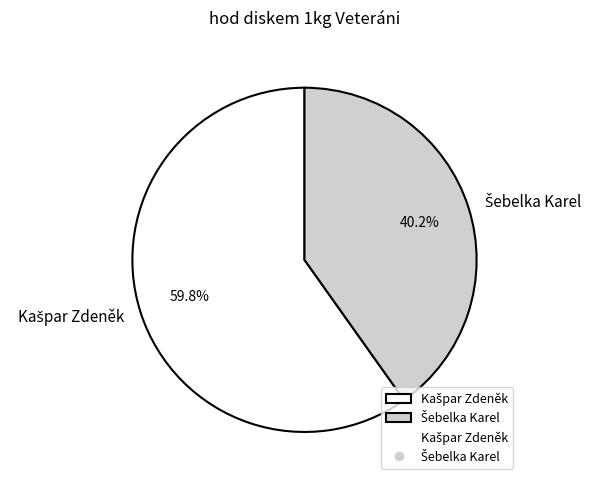

Is there any slice that represents more than half of the pie?

Yes